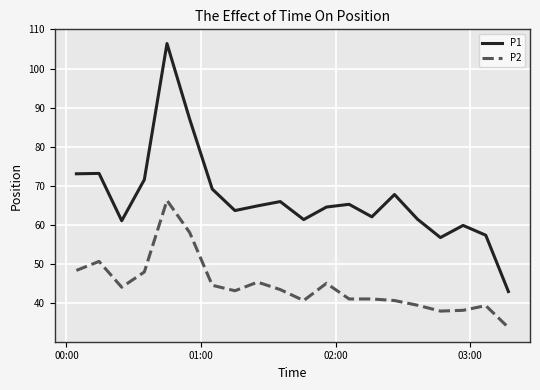

Rank the series by their maximum value, from lowest to highest.

P2, P1